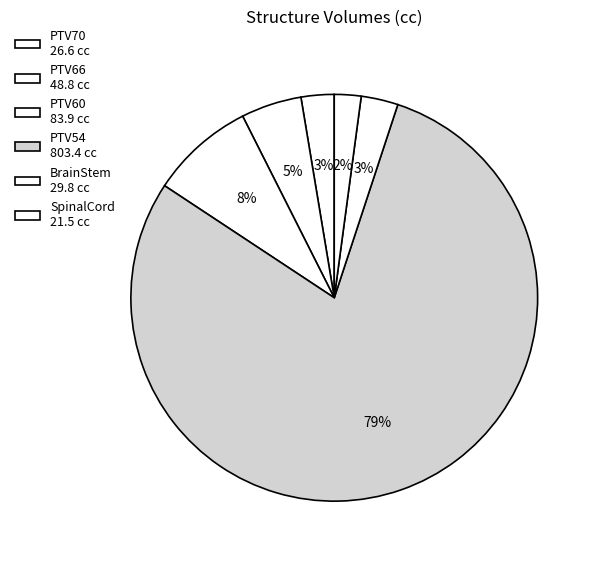

How many segments does this pie chart have?

6